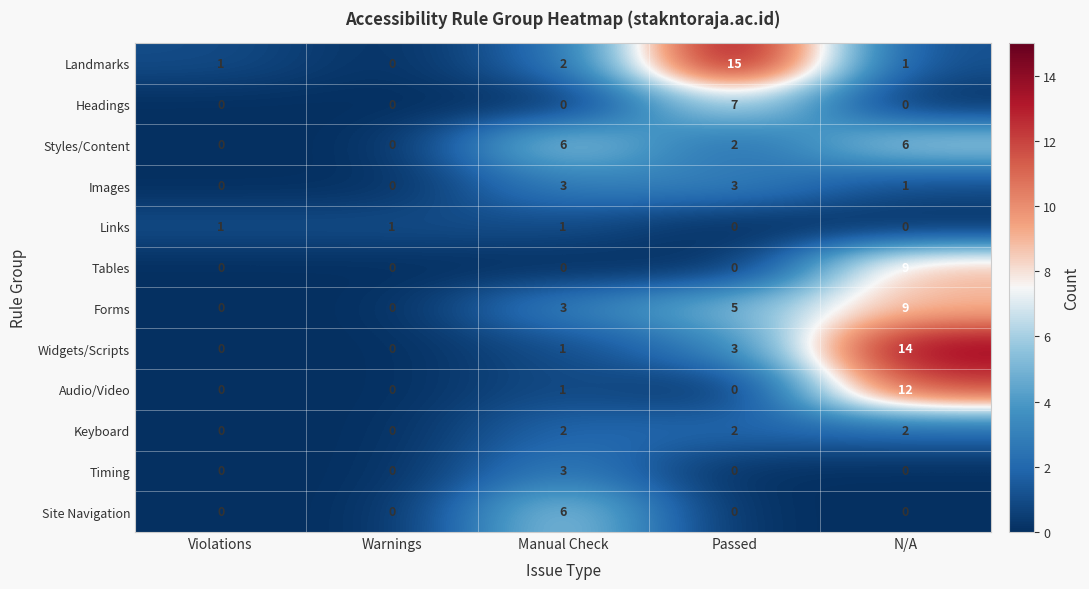

How many values in the Forms series are below 3?

2